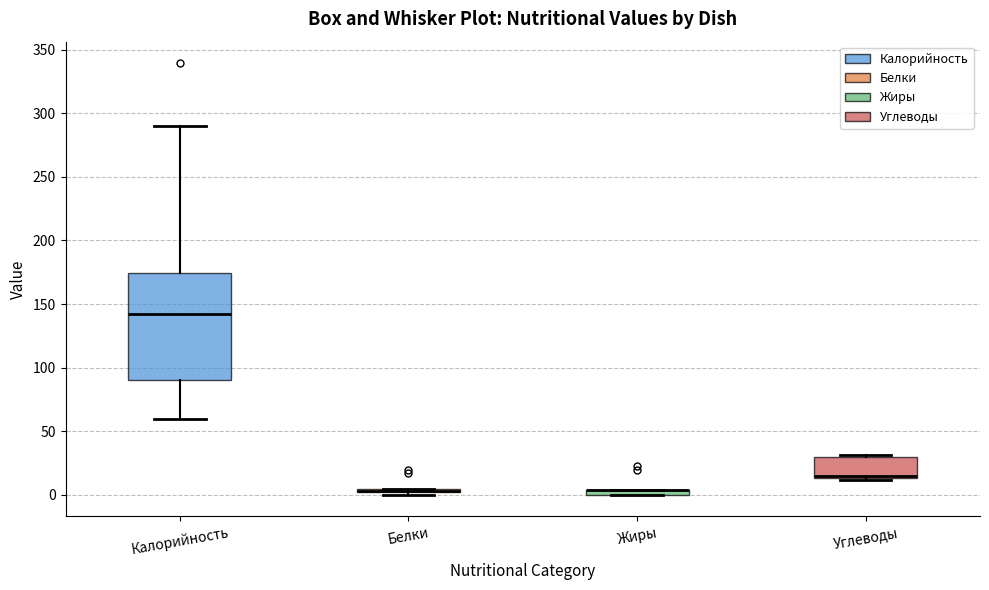

Where is the lower edge of the box for Углеводы on the y-axis? The values are not printed on the chart, so give them approximately, as read against the axis.

15